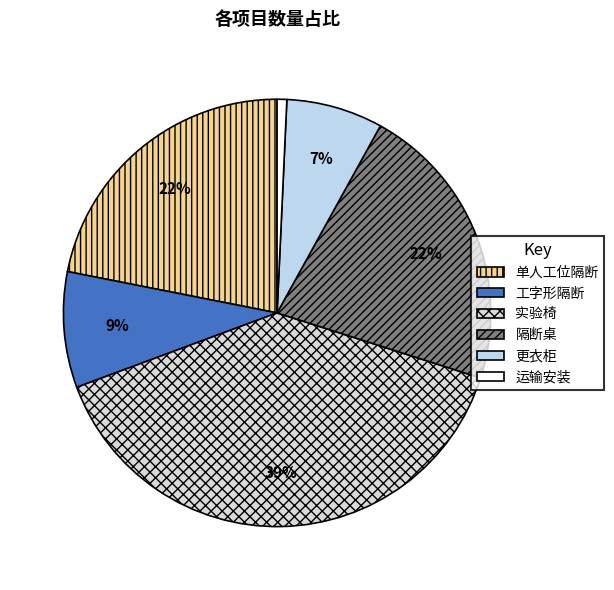

Rank the categories by value from highest to lowest.

实验椅, 单人工位隔断, 隔断桌, 工字形隔断, 更衣柜, 运输安装